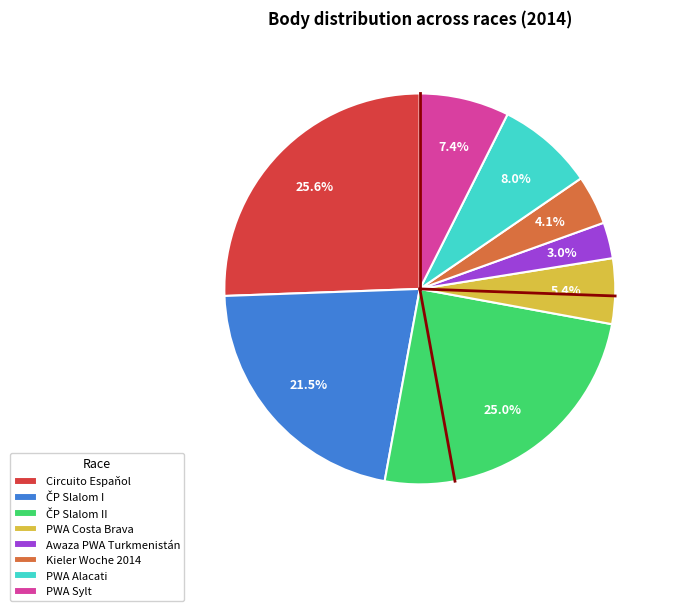

Count the number of slices in the pie.

8